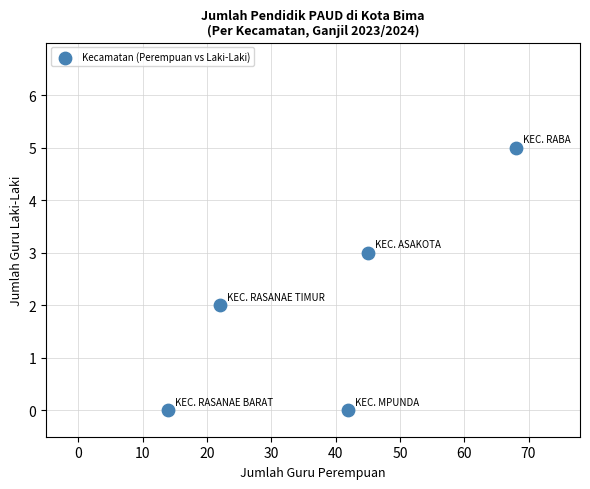

What is the range of X values (max minus min)?

54